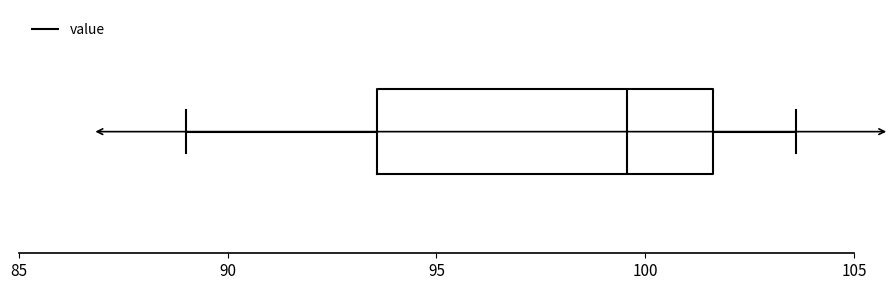

Read this box plot against the x-axis: the position of the median line, the range covered by the box, and the ends of both whiskers. The values are not printed on the chart, so give them approximately, as read against the axis.

median 99.5, box 93.5 to 101.5, whiskers 89.0 to 103.5